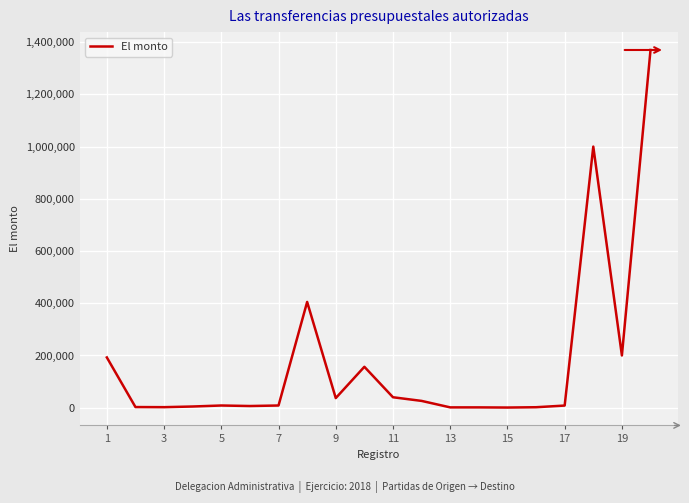

What is the minimum value shown in the chart?

600